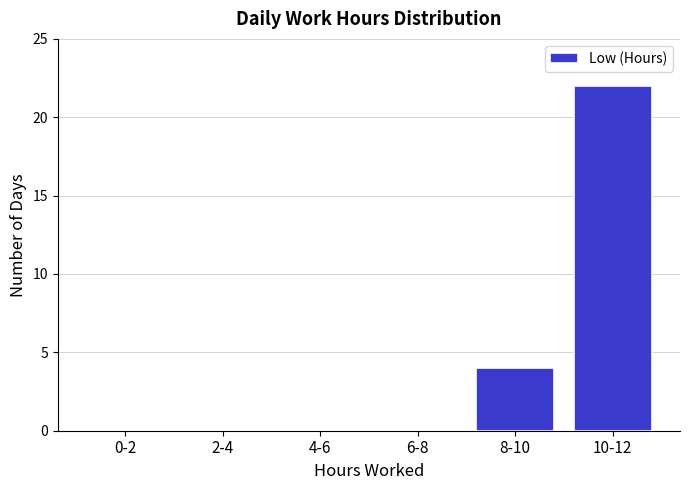

Reading left to right, extract all data points from this chart.

0-2=0	2-4=0	4-6=0	6-8=0	8-10=4	10-12=22